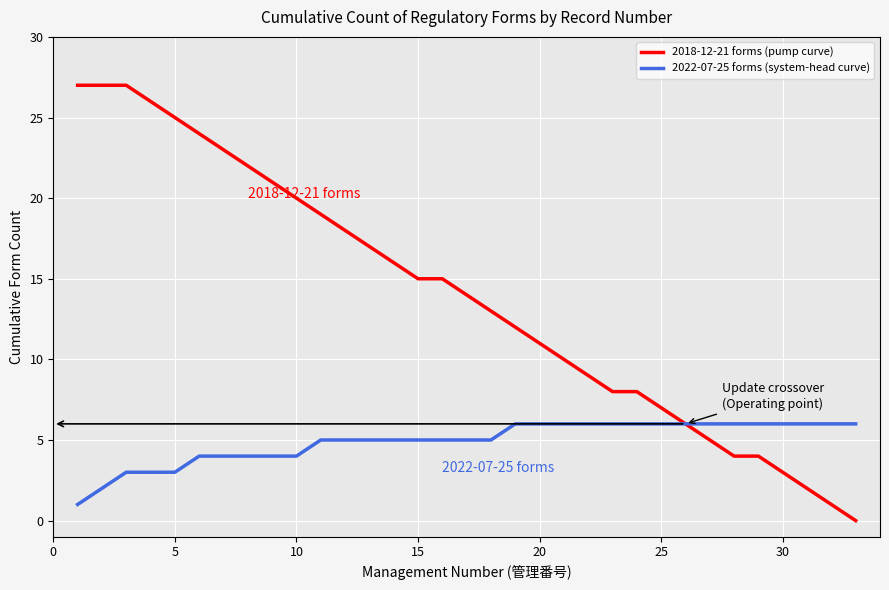

Which series has the largest total across all categories?

2018-12-21 forms (pump curve)